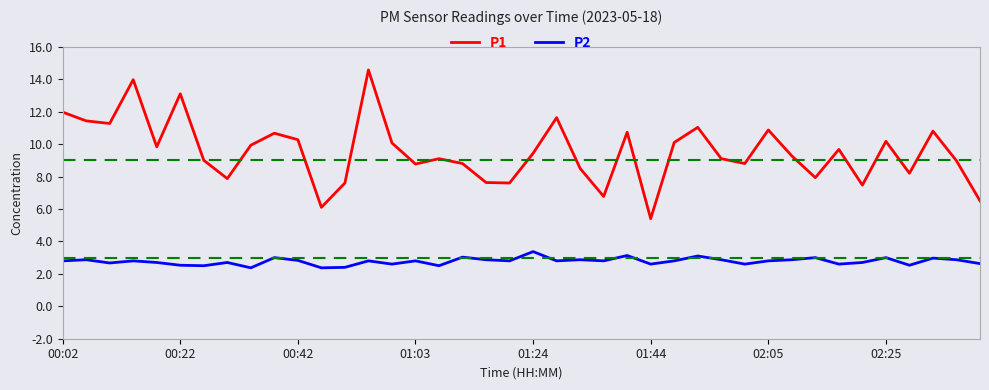

Which series has the largest total across all categories?

P1